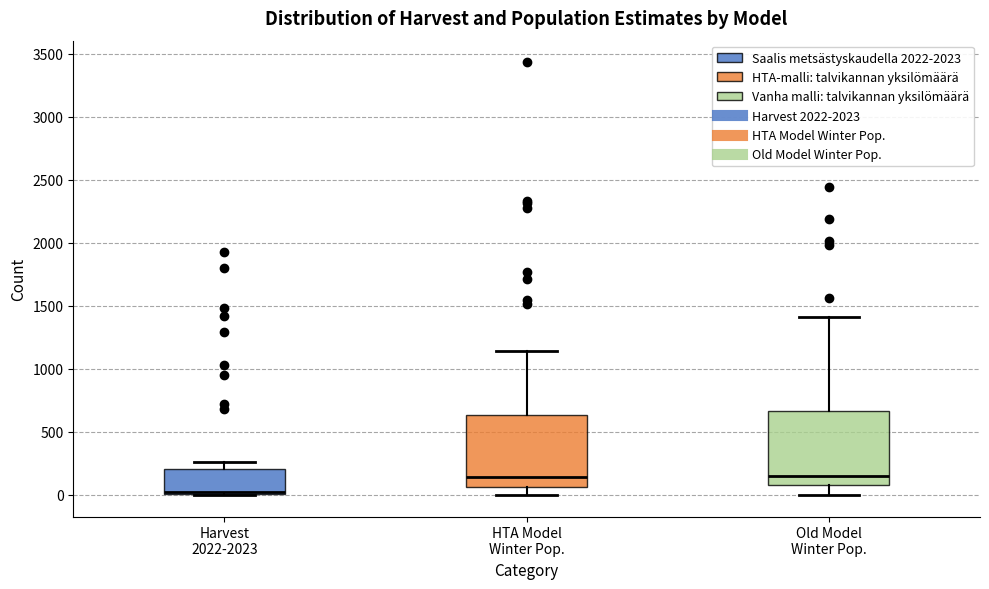

Reading left to right, read every box against the y-axis: the position of its median line, the range the box covers, and the ends of its whiskers. The values are not printed on the chart, so give them approximately, as read against the axis.

Harvest 2022-2023: median 0 (drawn on the box's lower edge), box 0 to 200, whiskers 0 to 250
HTA Model Winter Pop.: median 150, box 50 to 650, whiskers 0 to 1150
Old Model Winter Pop.: median 150, box 100 to 650, whiskers 0 to 1400